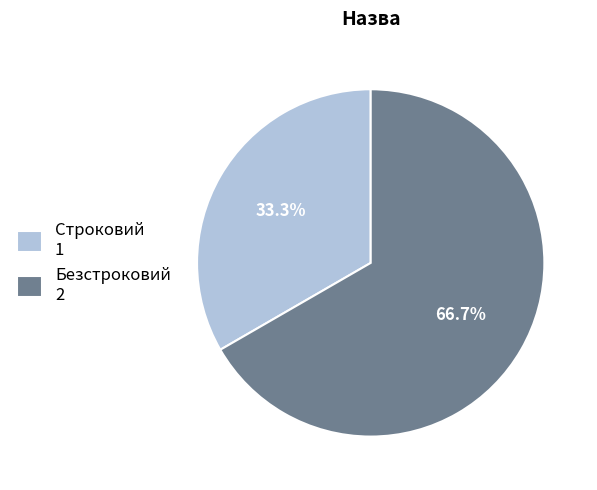

The Безстроковий slice represents 67% of the pie. True or false?

True